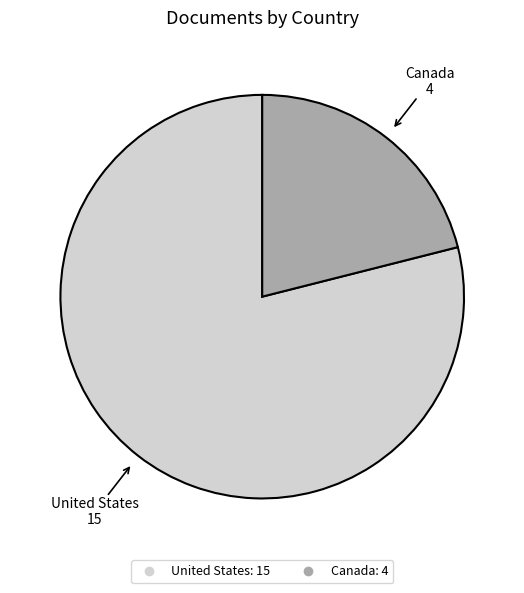

Does any single category account for the majority?

Yes